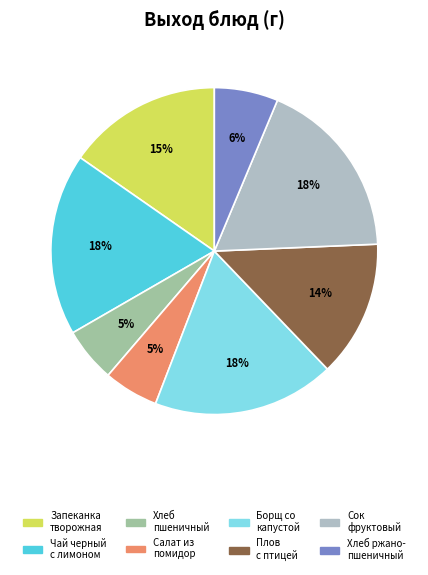

Is there a majority slice in this chart?

No